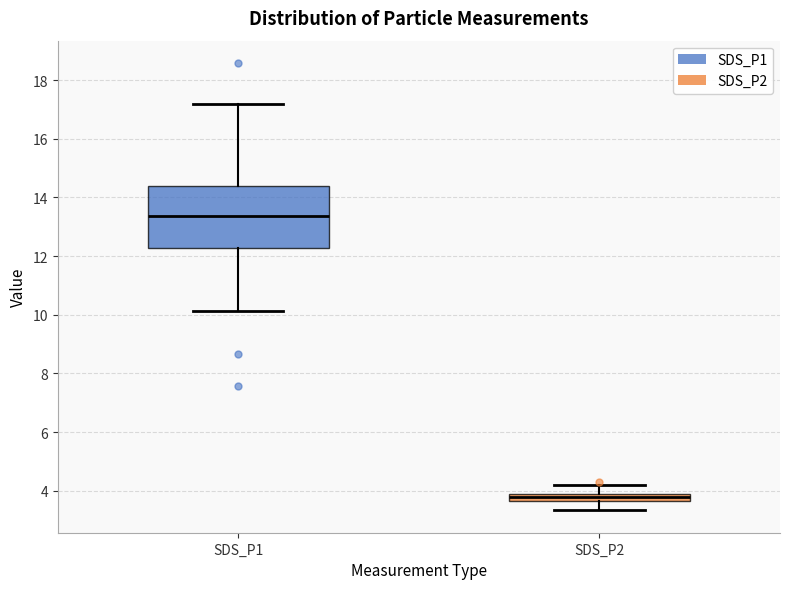

Which box's median line is the highest?

SDS_P1